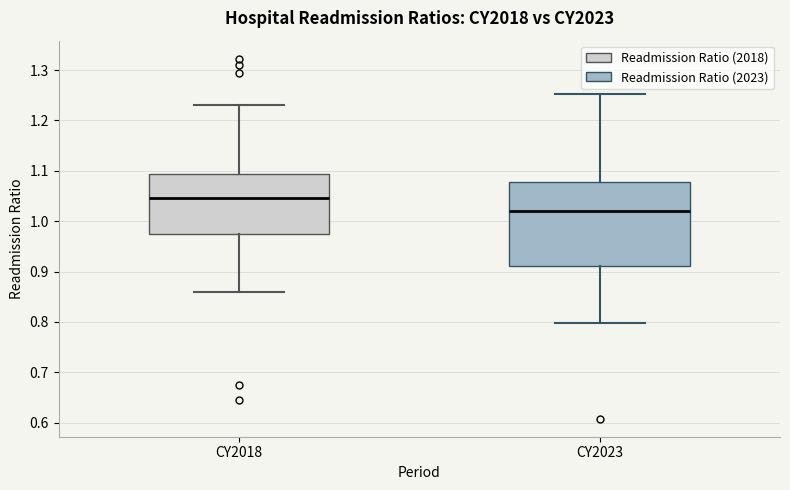

Where does the upper whisker of the box for CY2023 end on the y-axis? The values are not printed on the chart, so give them approximately, as read against the axis.

1.25